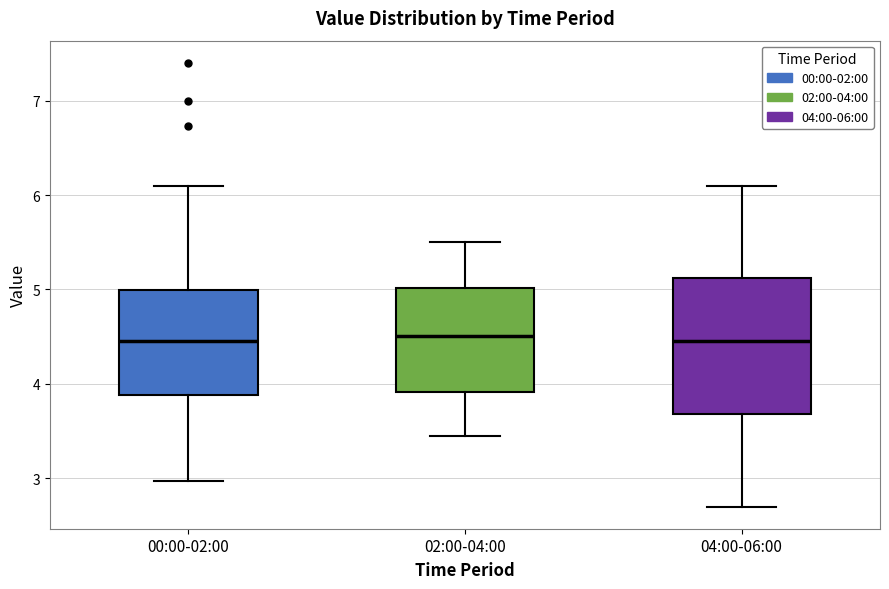

Where is the lower edge of the box for 02:00-04:00 on the y-axis? The values are not printed on the chart, so give them approximately, as read against the axis.

3.9